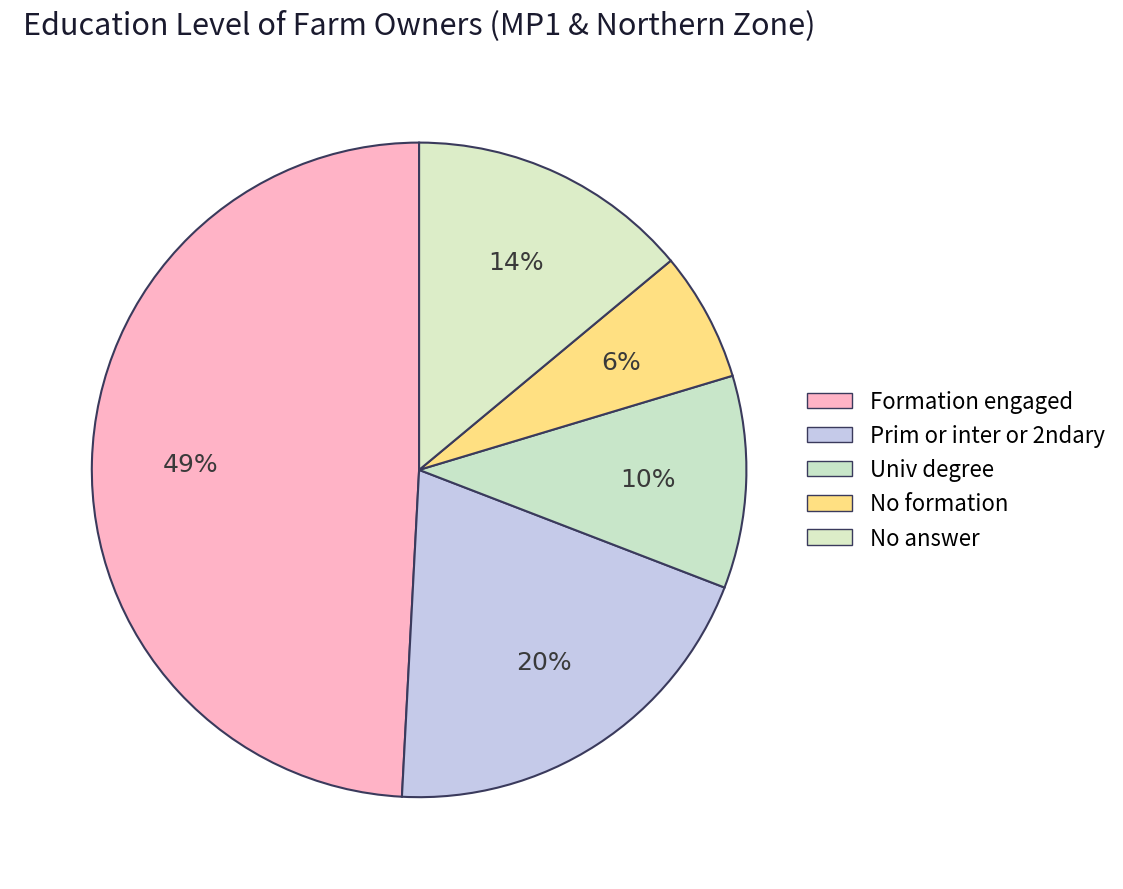

Is it true that Univ degree is 10% of the pie?

True